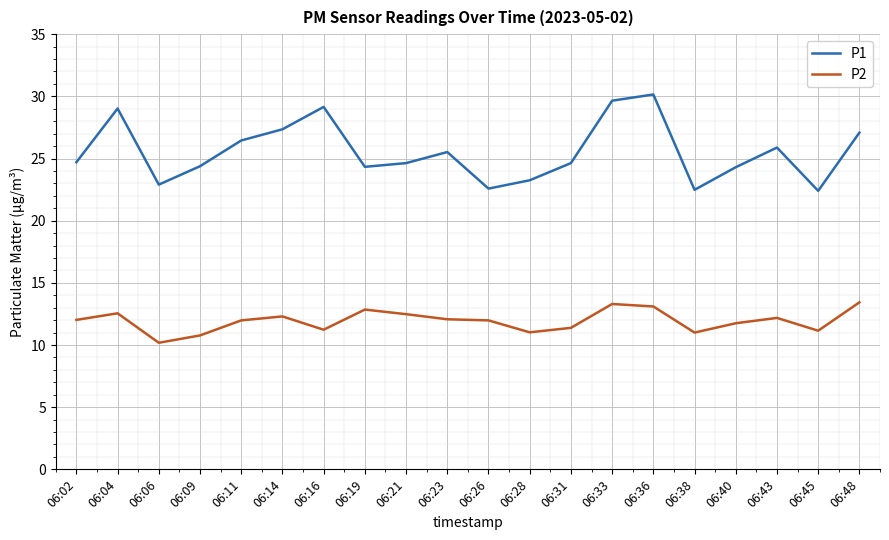

True or false: P2 has more than 0 points higher than both neighbors.

True